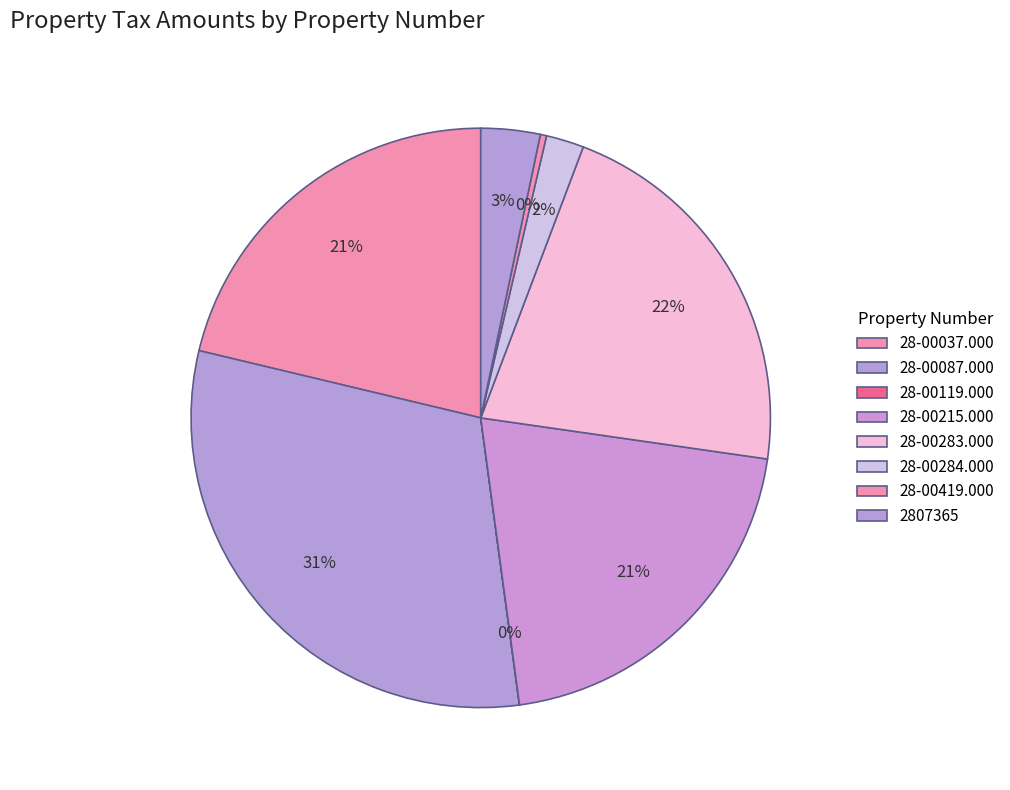

True or false: 28-00419.000 accounts for 8% of the total.

False